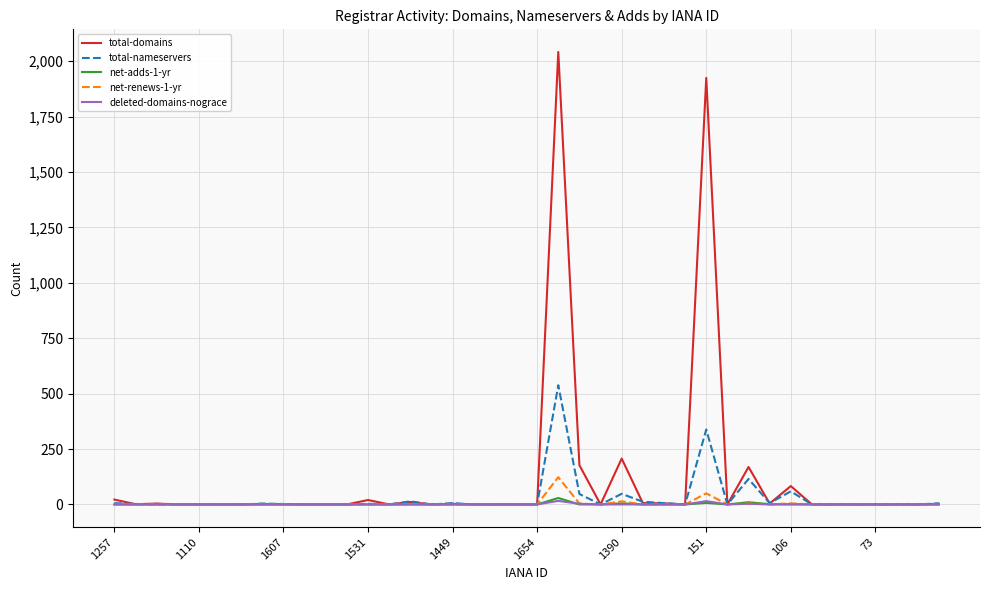

Which series has the largest range (max minus min)?

total-domains